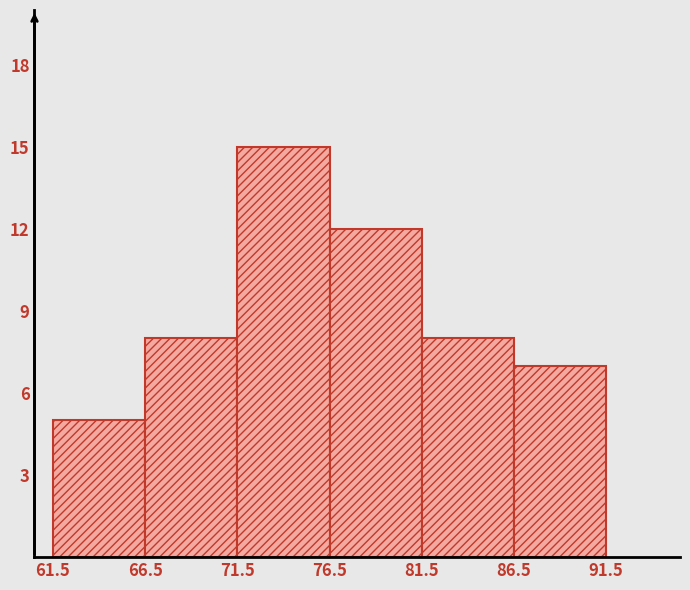

Reading left to right, transcribe this chart: for each bar, give the range it covers on the x-axis and its height. The values are not printed on the chart, so give them approximately, as read against the axis.

61.5 to 66.5: 5
66.5 to 71.5: 8
71.5 to 76.5: 15
76.5 to 81.5: 12
81.5 to 86.5: 8
86.5 to 91.5: 7